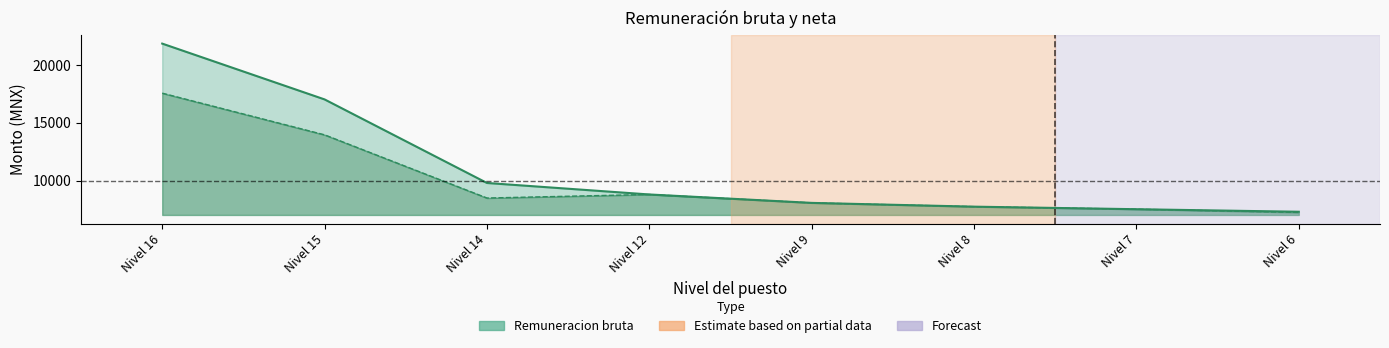

What is the value of the Remuneracion neta point at the 5th from the left?

8073.3